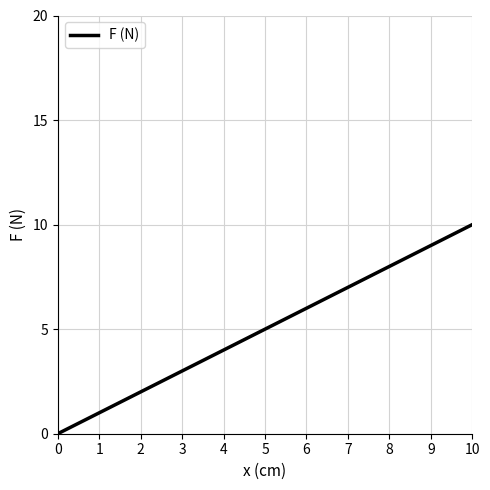

True or false: the data has more than 0 interior local peaks.

False